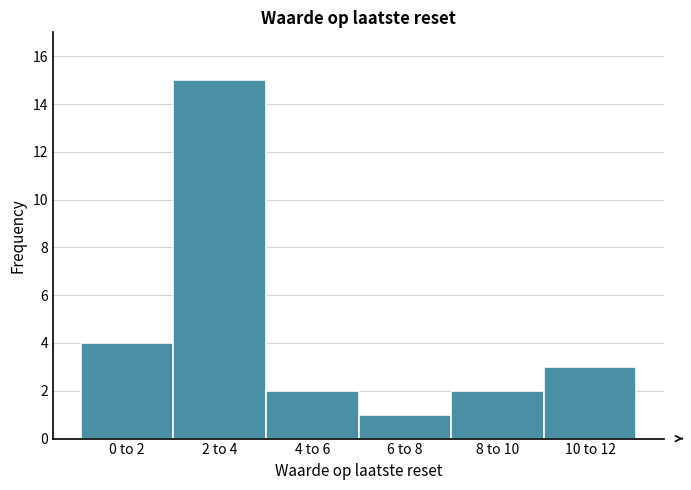

Reading left to right, list all the values displayed in this chart.

4	15	2	1	2	3